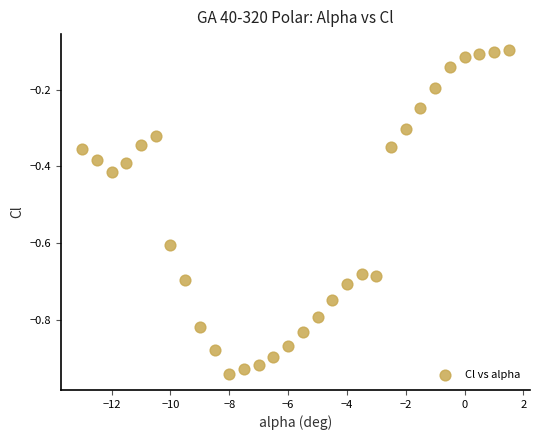

What is the range of Y values (max minus min)?

0.8